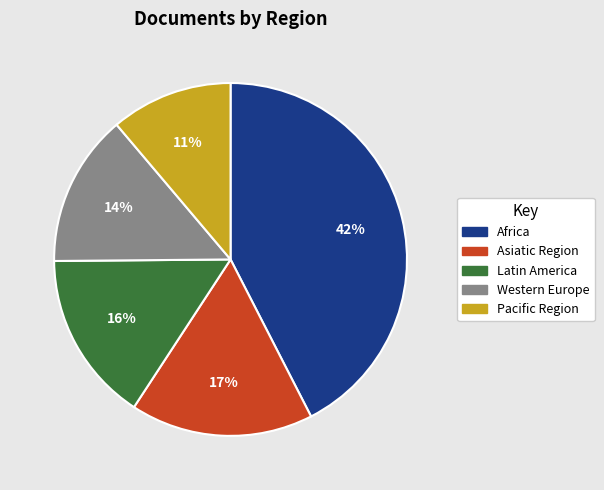

Between Asiatic Region and Latin America, which is larger?

Asiatic Region